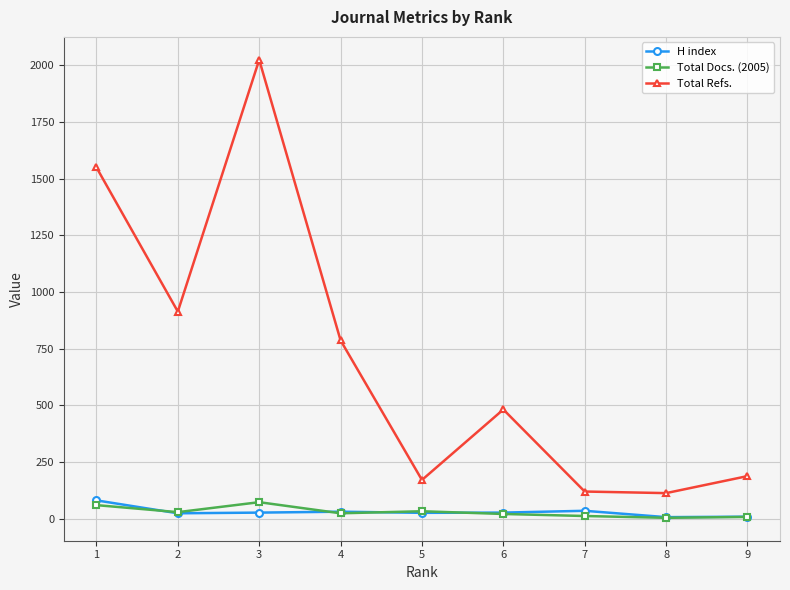

True or false: Total Refs. and H index cross at least once.

False